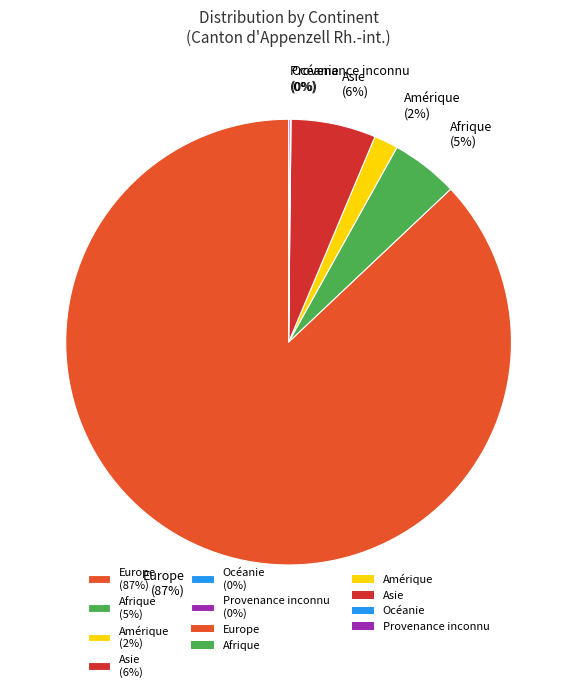

Is it true that Europe is 87% of the pie?

True